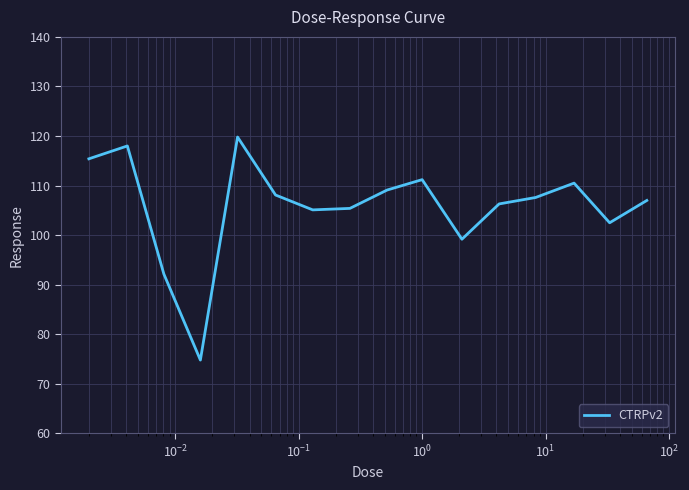

How many series are shown in this chart?

1